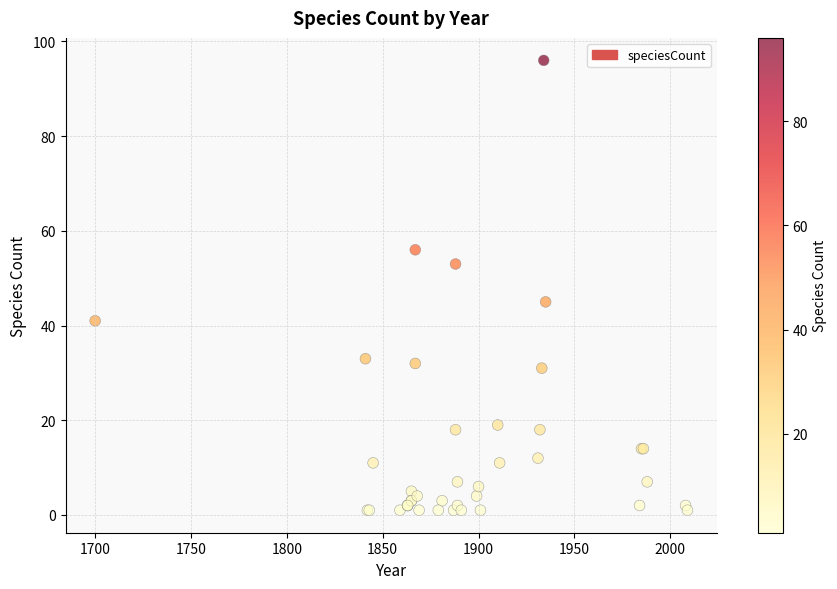

What Y value in the scatter plot is closest to 48?

45